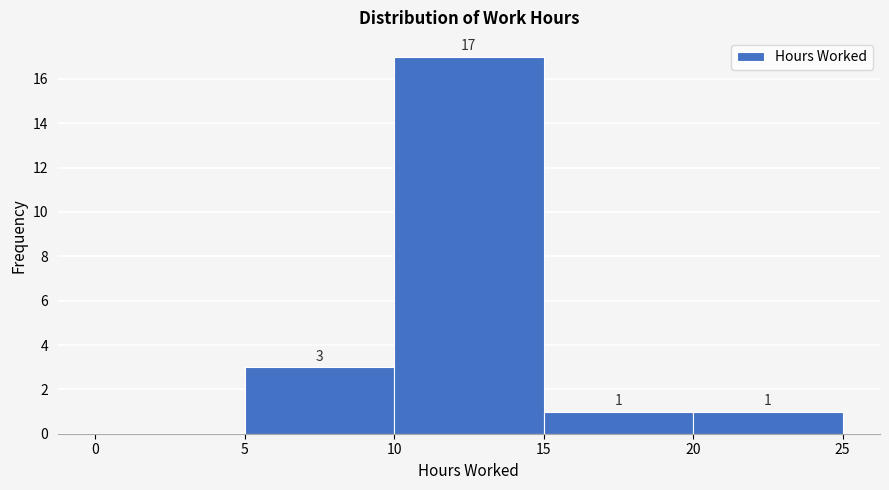

Over which range of the x-axis is the bar tallest?

10 to 15